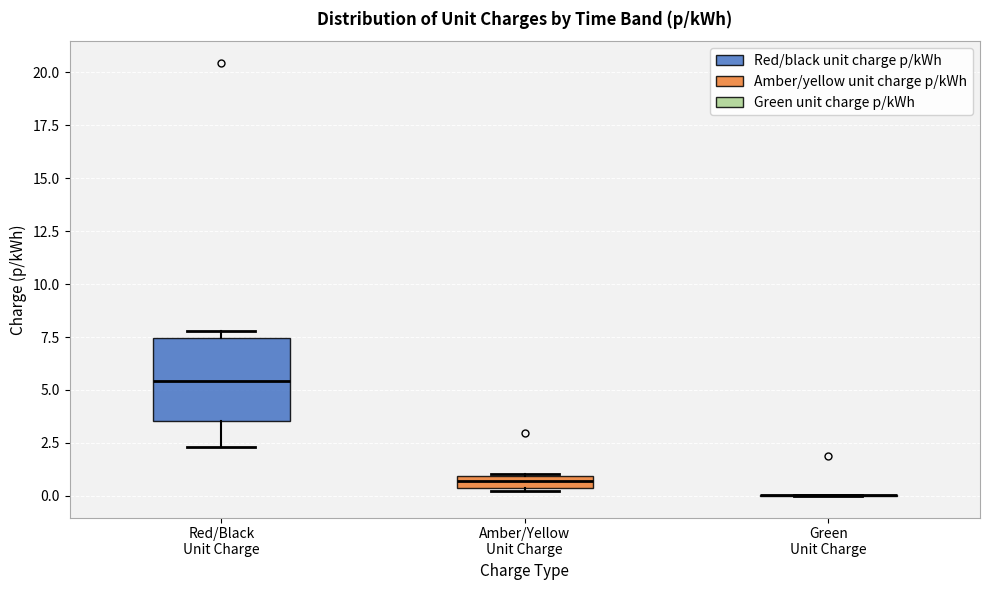

Comparing the boxes themselves (not the whiskers), which one is the tallest?

Red/Black Unit Charge